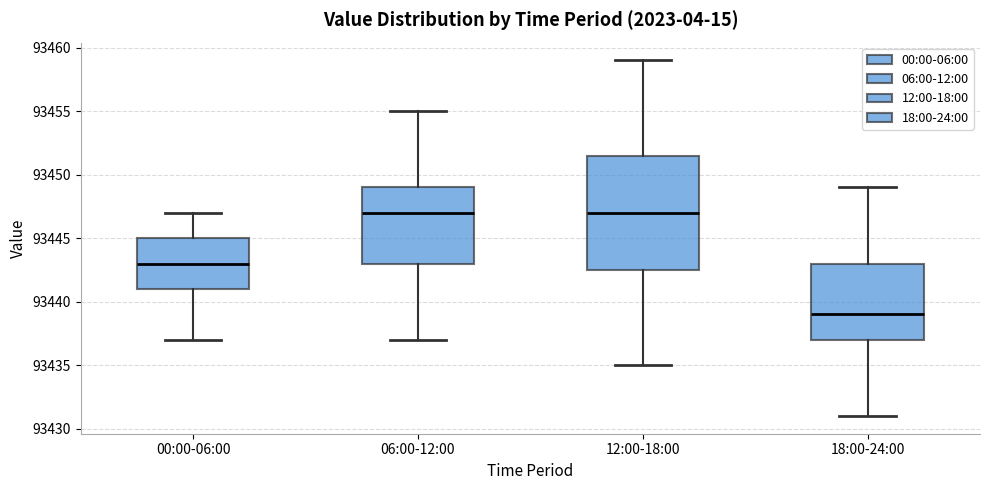

Where does the lower whisker of the box for 06:00-12:00 end on the y-axis? The values are not printed on the chart, so give them approximately, as read against the axis.

93437.0